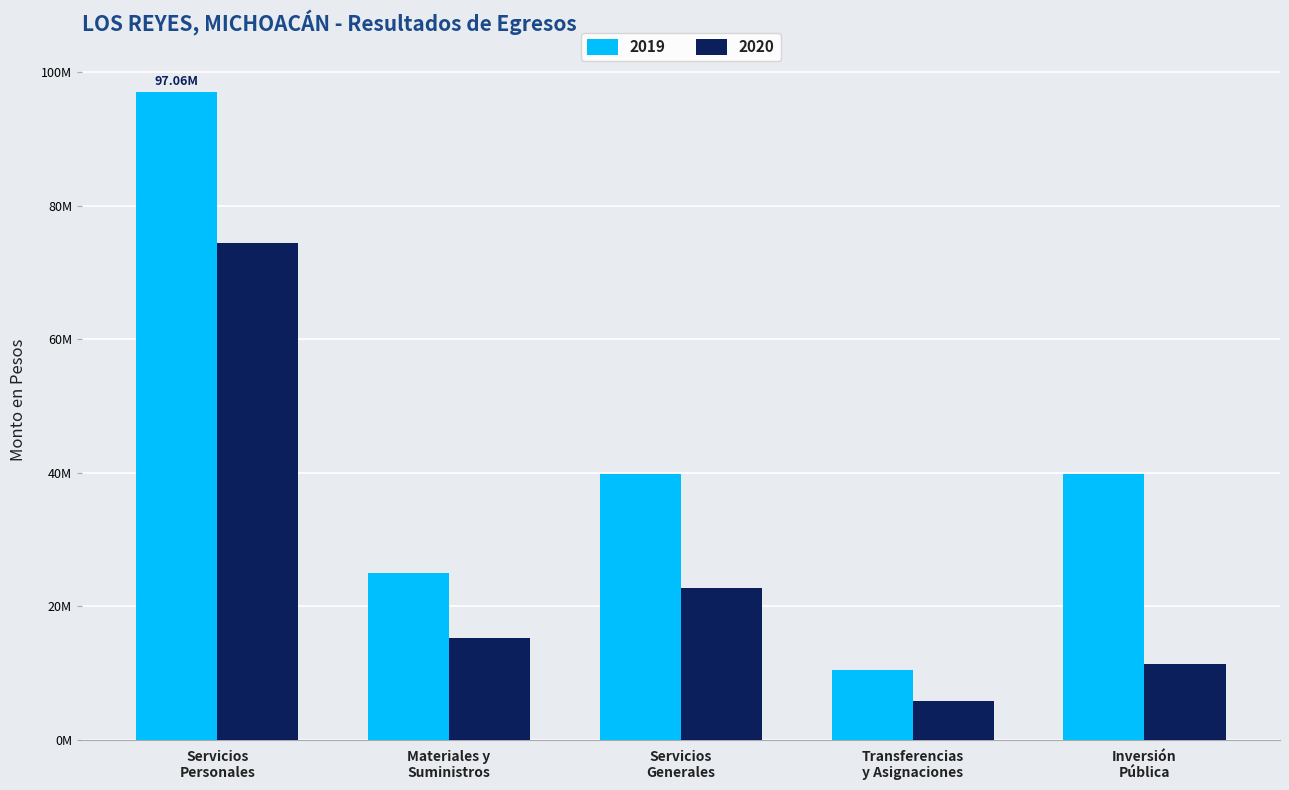

What is the greatest value displayed?

97055659.3